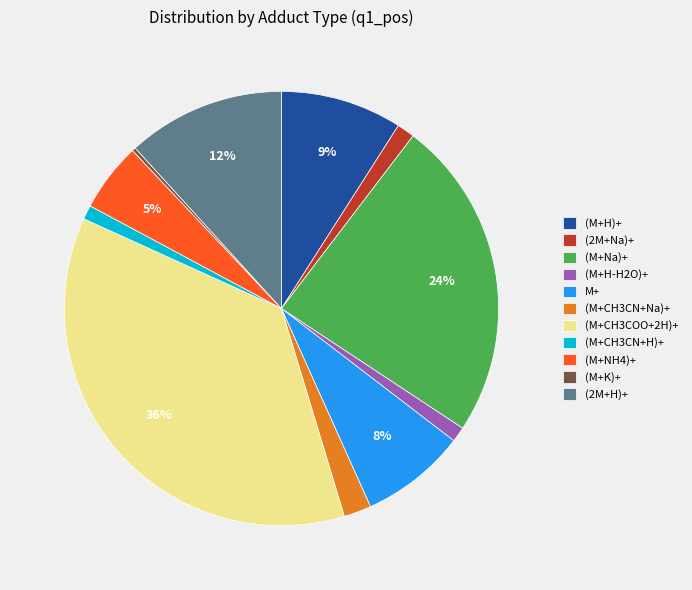

Is the sum of (M+CH3COO+2H)+ and M+ greater than half?

No